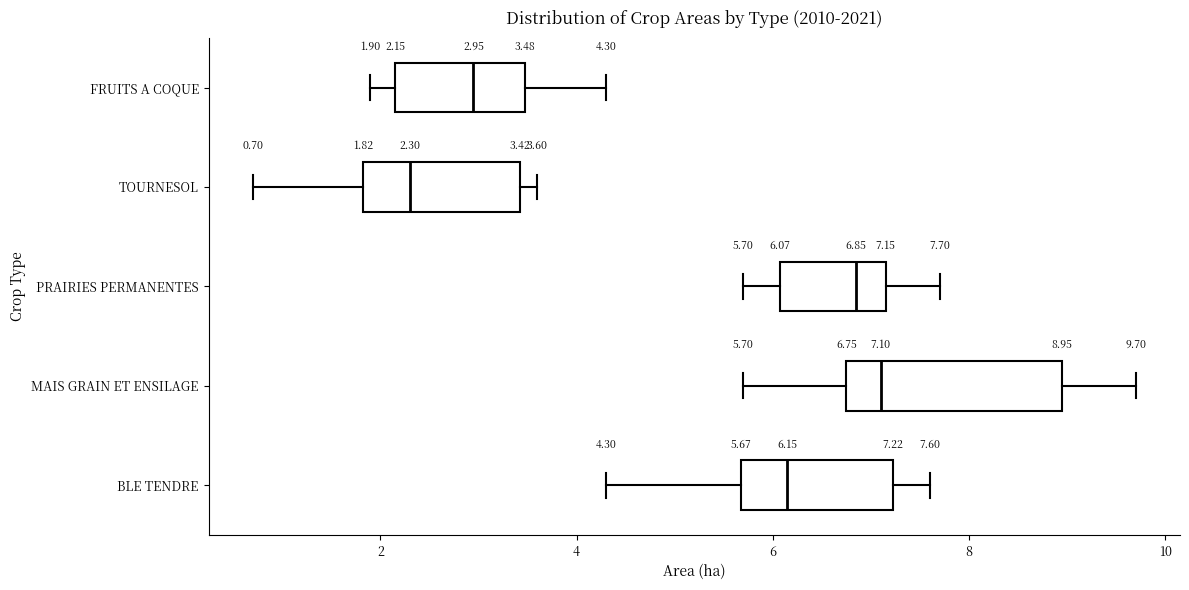

Which box is the widest, from its left edge to its right edge?

MAIS GRAIN ET ENSILAGE